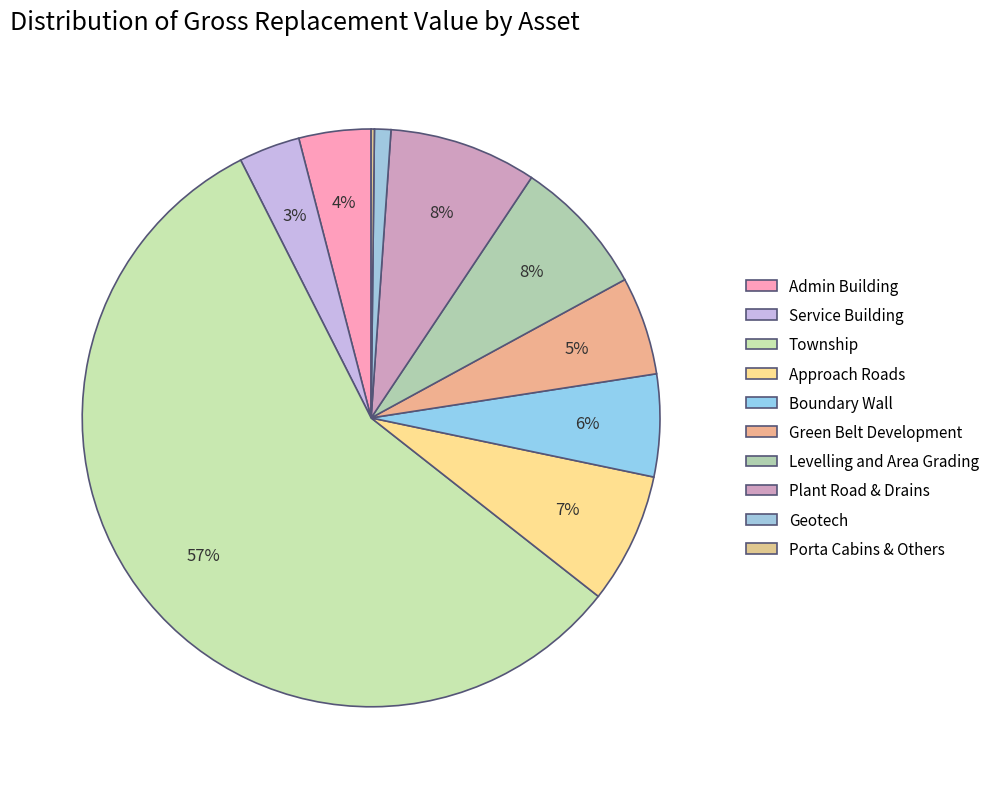

Is Levelling and Area Grading the majority of the pie?

No